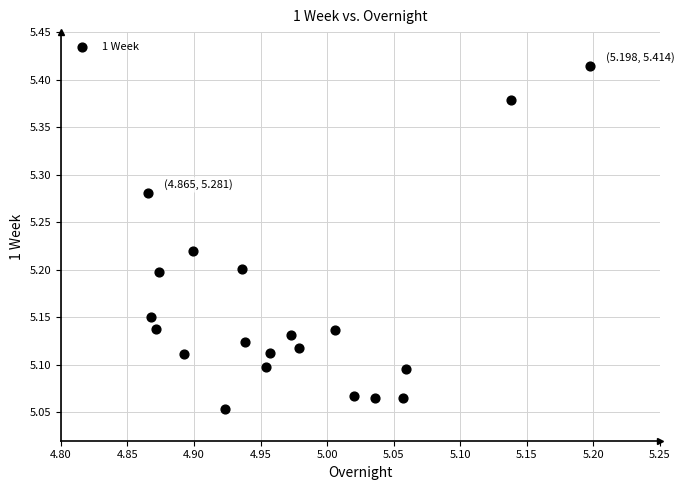

What is the range of Y values (max minus min)?

0.4